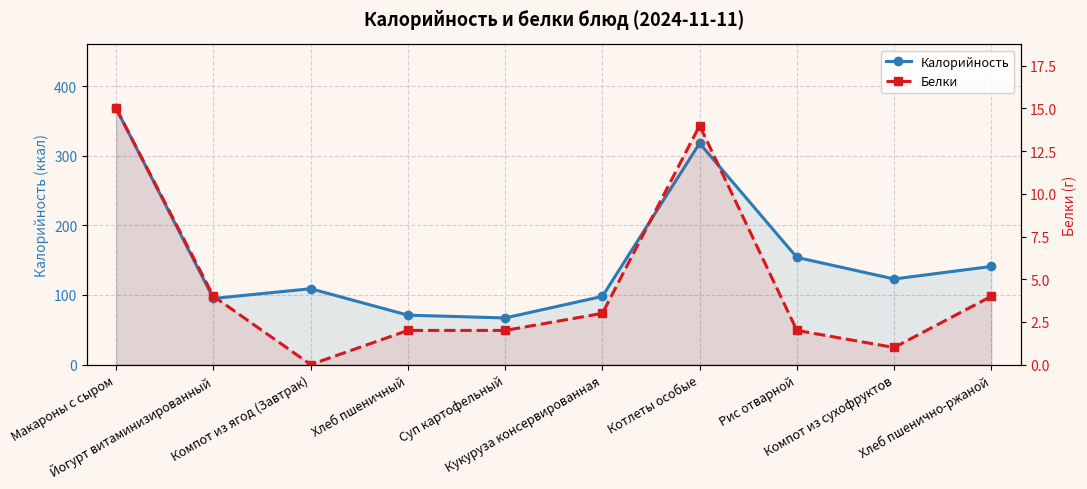

Which series has the largest range (max minus min)?

Калорийность